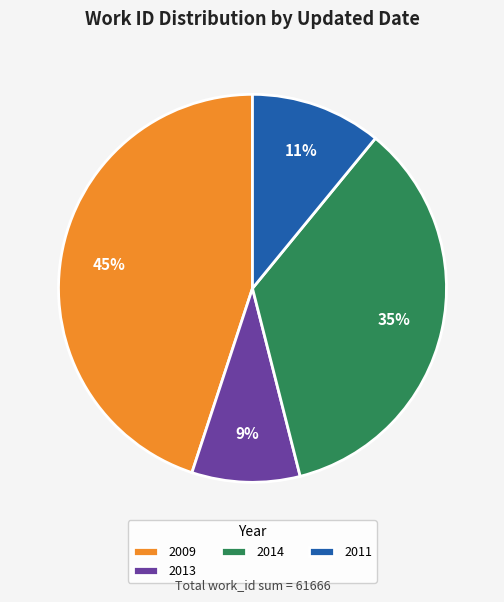

How many segments does this pie chart have?

4